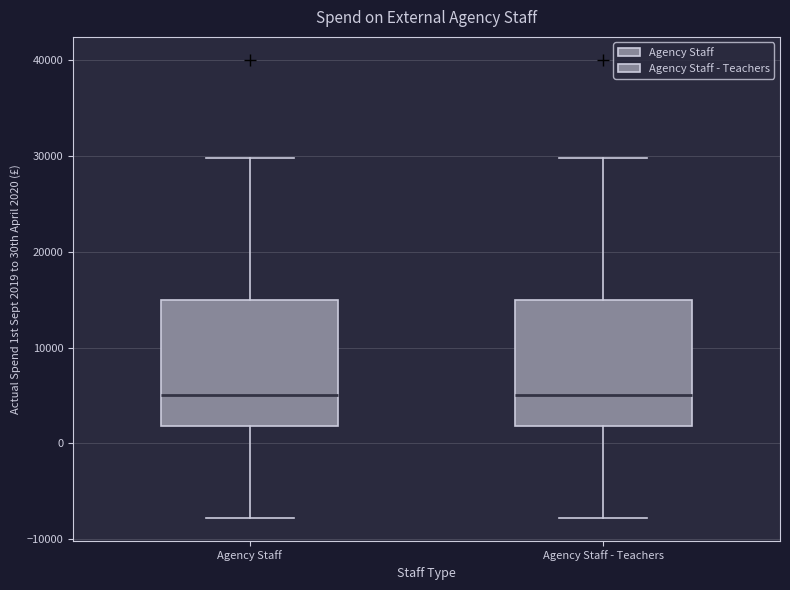

Reading left to right, read every box against the y-axis: the position of its median line, the range the box covers, and the ends of its whiskers. The values are not printed on the chart, so give them approximately, as read against the axis.

Agency Staff: median 5000, box 2000 to 15000, whiskers -8000 to 30000
Agency Staff - Teachers: median 5000, box 2000 to 15000, whiskers -8000 to 30000